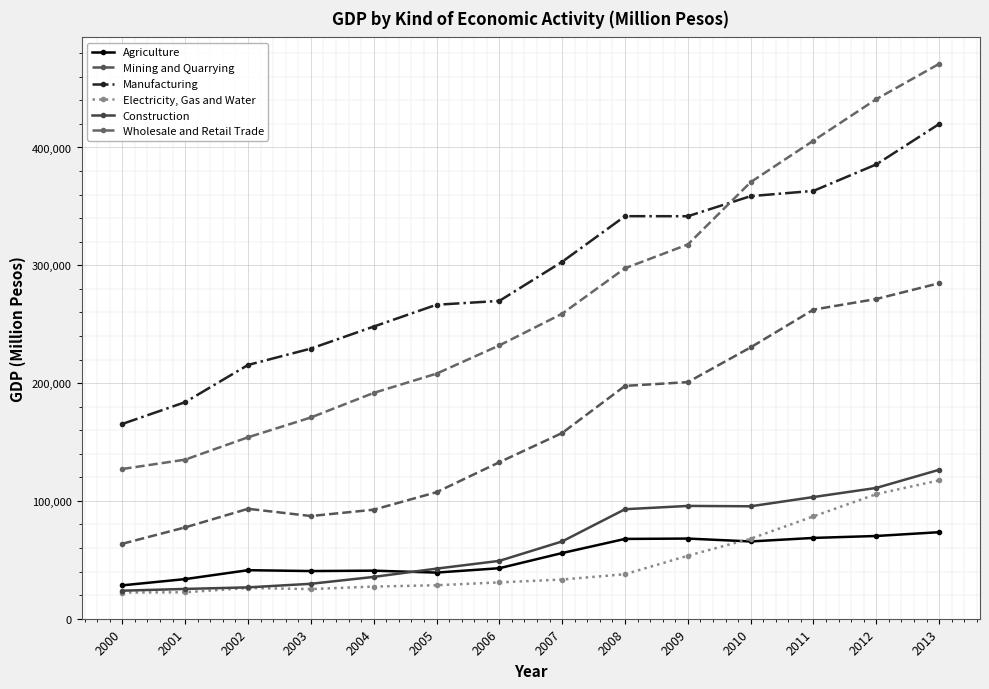

True or false: Mining and Quarrying and Wholesale and Retail Trade cross at least once.

False